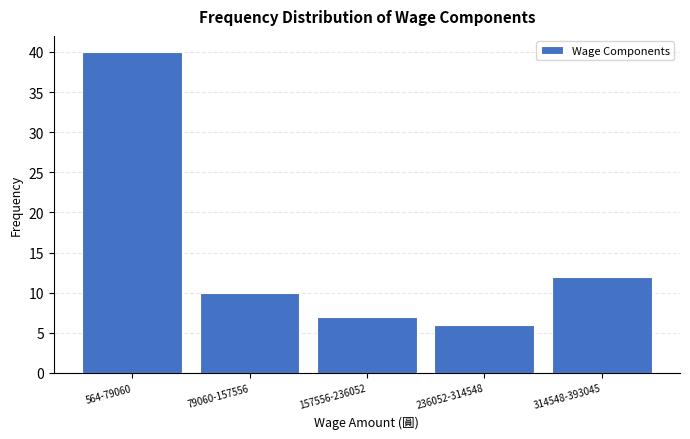

Reading left to right, what are all the values shown in this chart?

564-79060=40	79060-157556=10	157556-236052=7	236052-314548=6	314548-393045=12